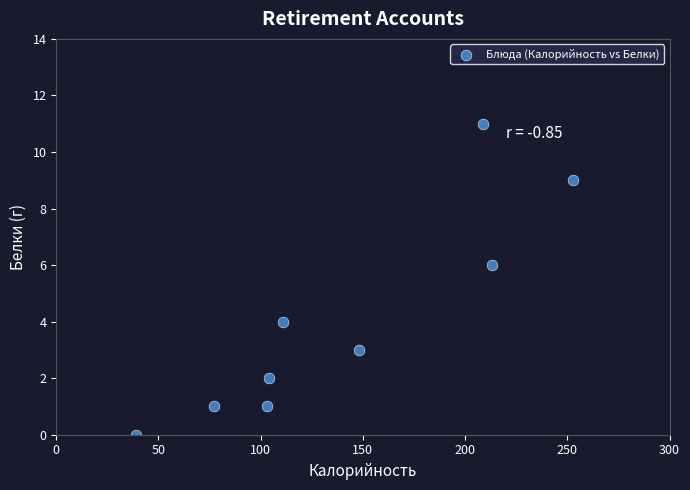

What is the average X value?

140